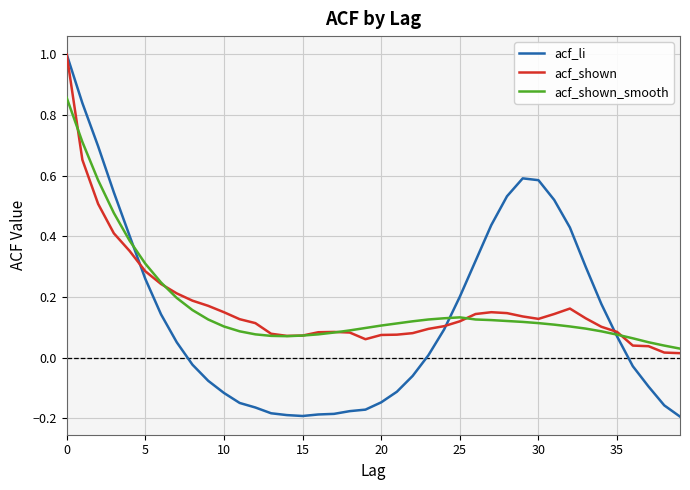

What is the difference between the second highest and second lowest values in the acf_li series?

1.0